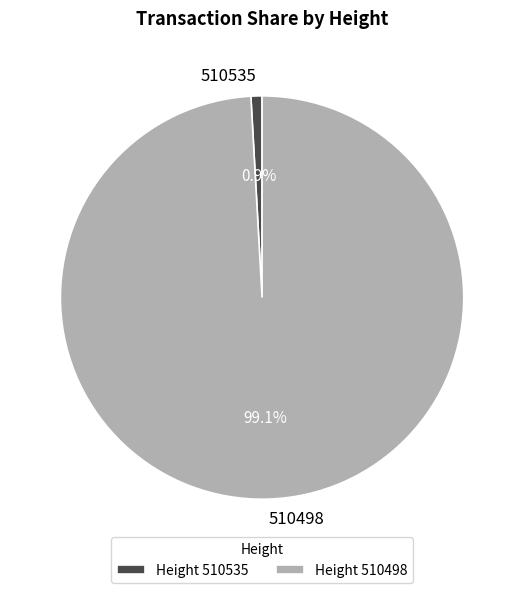

Is it true that 510498 is 93% of the pie?

False